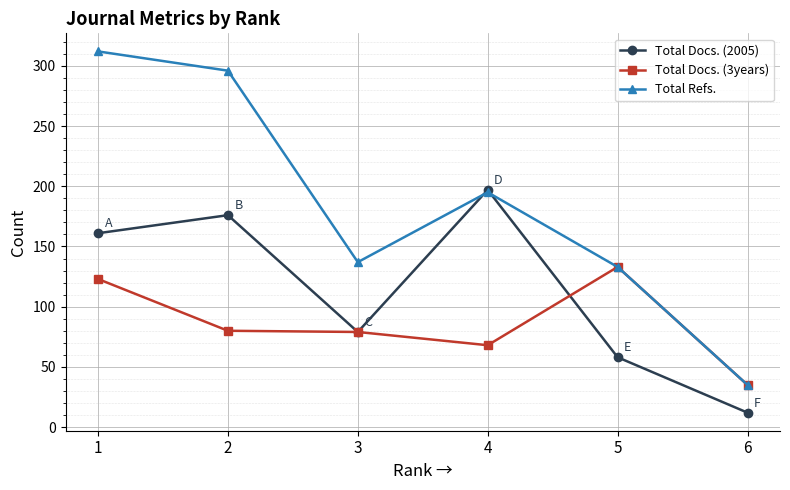

Does the chart have visible grid lines?

Yes